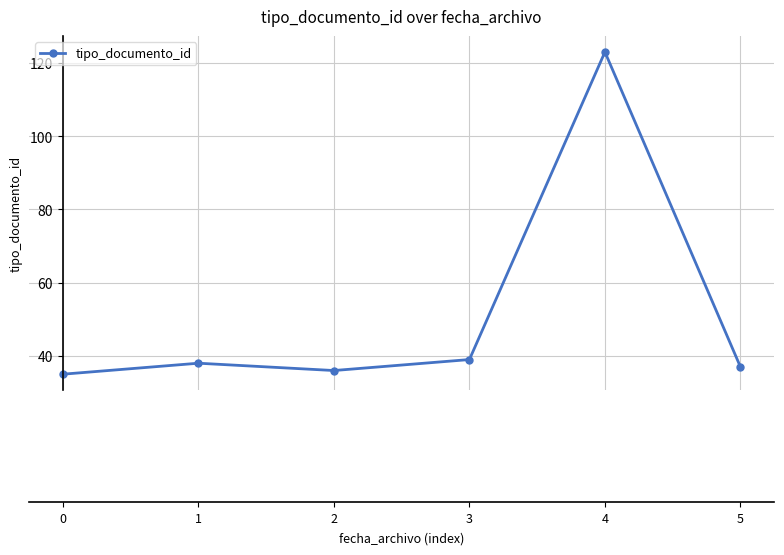

List the labels in order of value, largest first.

4, 3, 1, 5, 2, 0